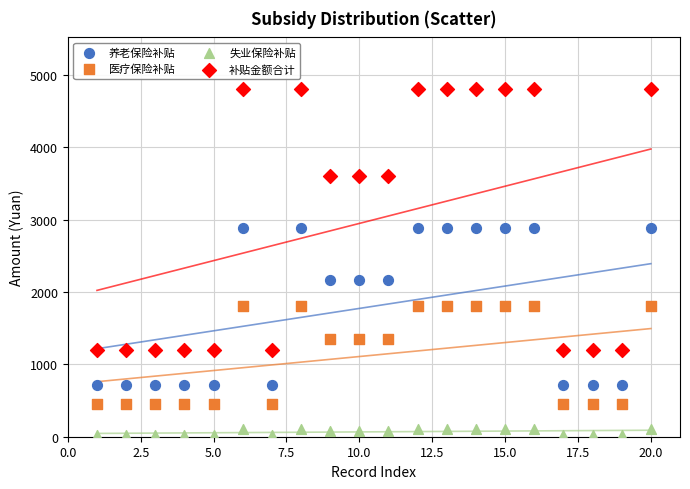

Which series reaches the maximum Y coordinate?

补贴金额合计